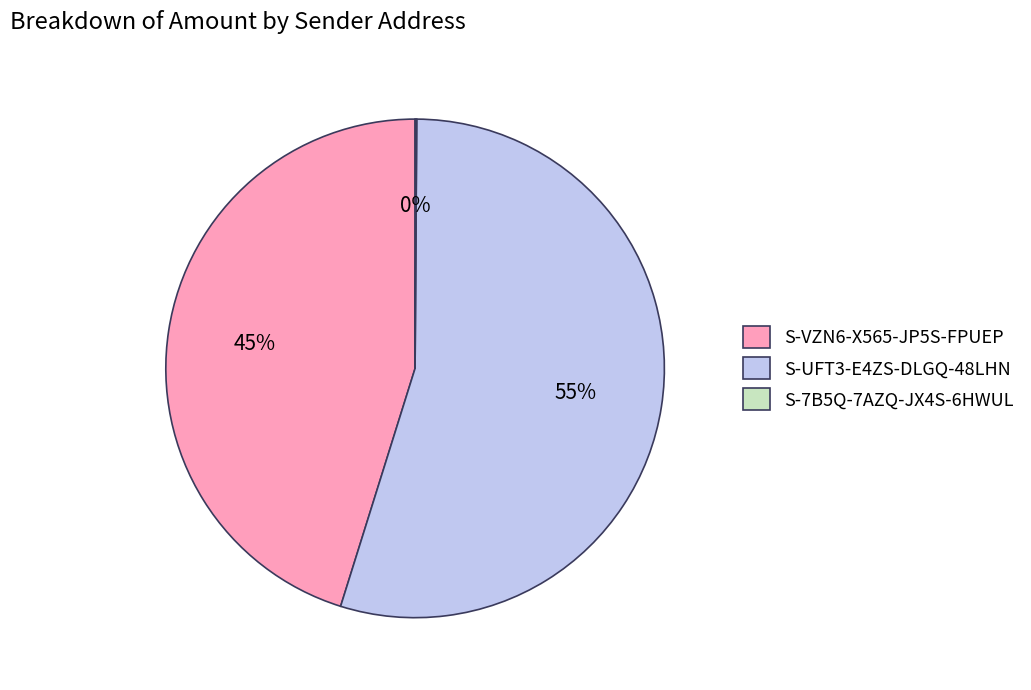

Which slice is the largest?

S-UFT3-E4ZS-DLGQ-48LHN